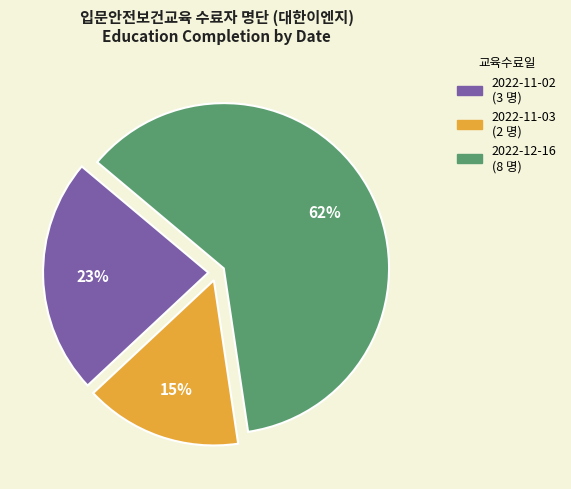

Which category accounts for the majority?

2022-12-16